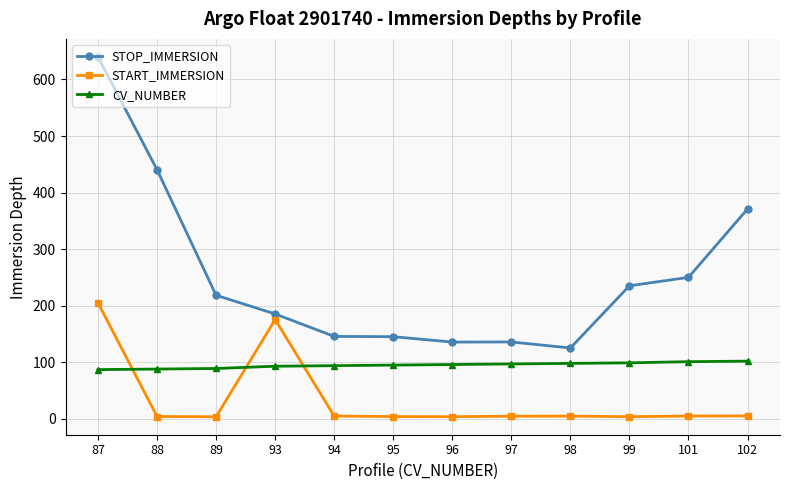

Between 87 and 101, which series saw the biggest shift?

STOP_IMMERSION